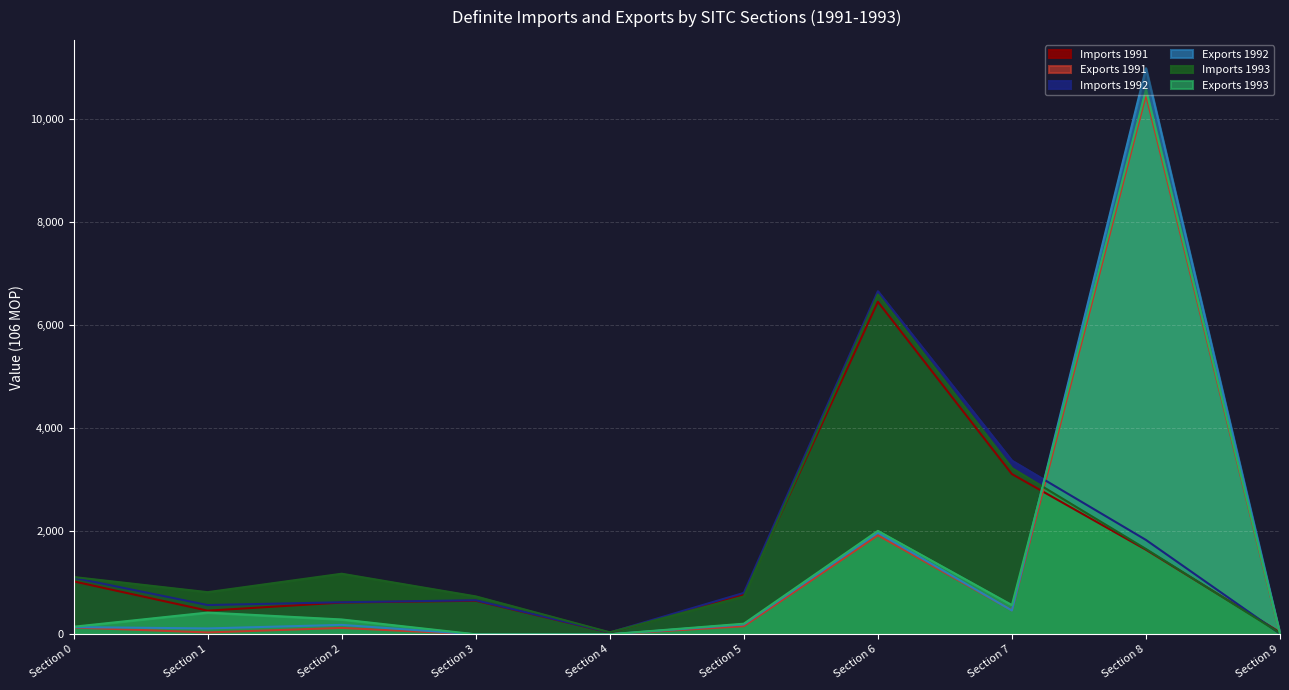

At how many categories does at least one series exceed 503?

8